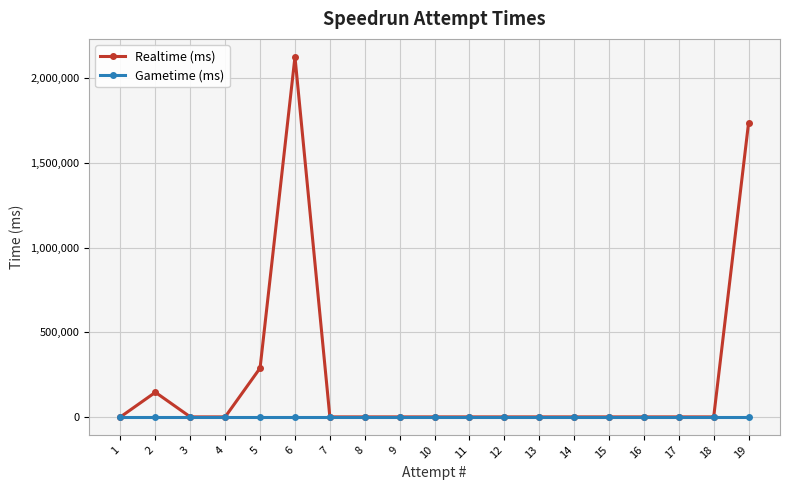

What is the value of the Realtime (ms) point at the 5th from the left?

288451